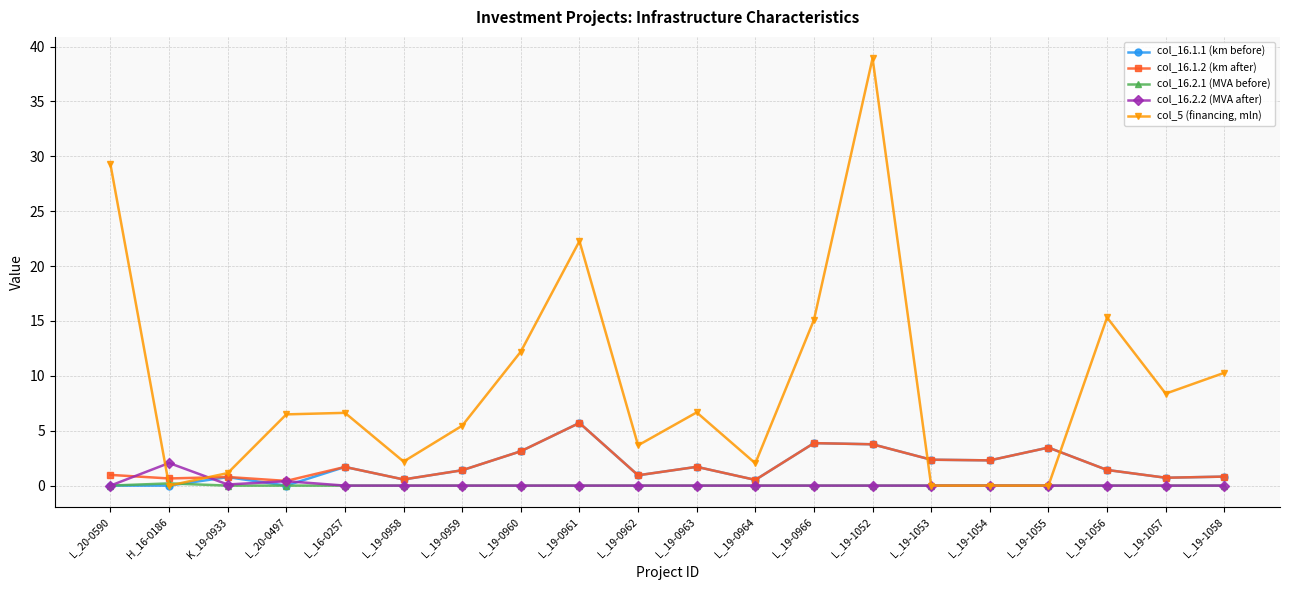

At which category is the sum across all series the highest?

L_19-1052